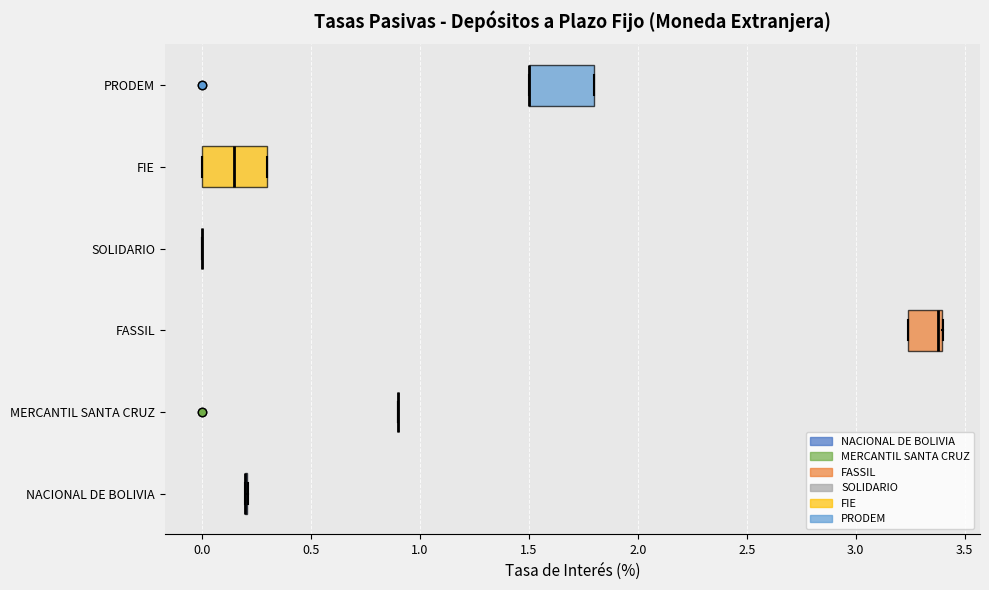

Reading bottom to top, read every box against the x-axis: the position of its median line, the range the box covers, and the ends of its whiskers. The values are not printed on the chart, so give them approximately, as read against the axis.

NACIONAL DE BOLIVIA: box collapsed to a line at 0.20, whiskers 0.20 to 0.20
MERCANTIL SANTA CRUZ: box collapsed to a line at 0.90, whiskers 0.90 to 0.90
FASSIL: median 3.40 (just left of the box's right edge), box 3.25 to 3.40, whiskers 3.25 to 3.40
SOLIDARIO: box collapsed to a line at 0.00, whiskers 0.00 to 0.00
FIE: median 0.15, box 0.00 to 0.30, whiskers 0.00 to 0.30
PRODEM: median 1.50 (drawn on the box's left edge), box 1.50 to 1.80, whiskers 1.50 to 1.80